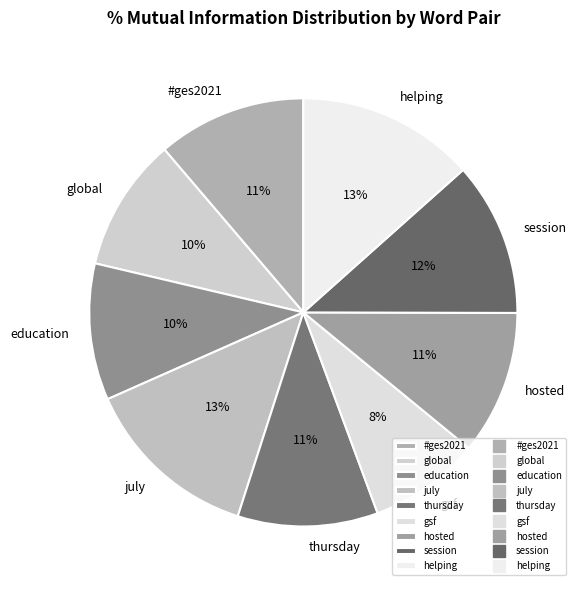

Does any single category account for the majority?

No